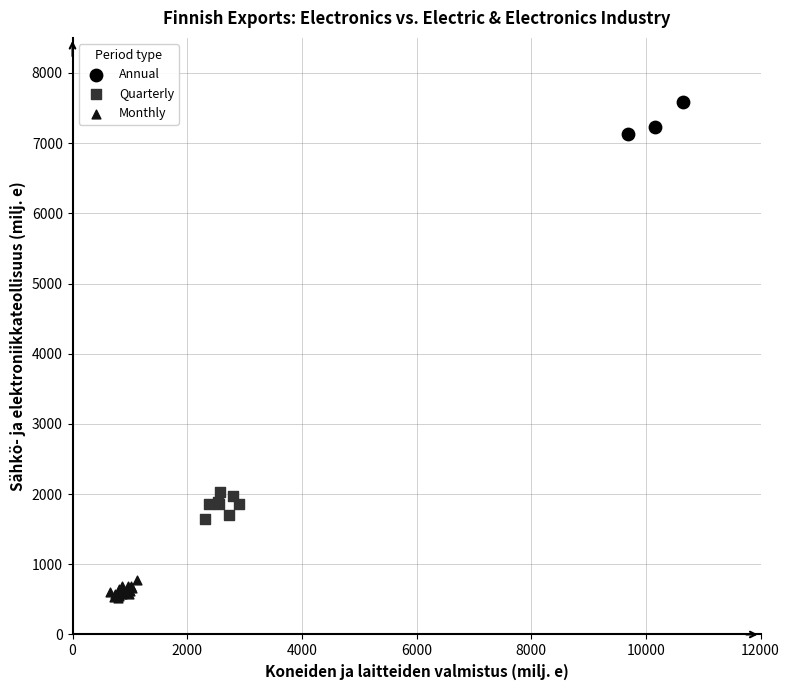

Which series contains the highest Y value?

Annual